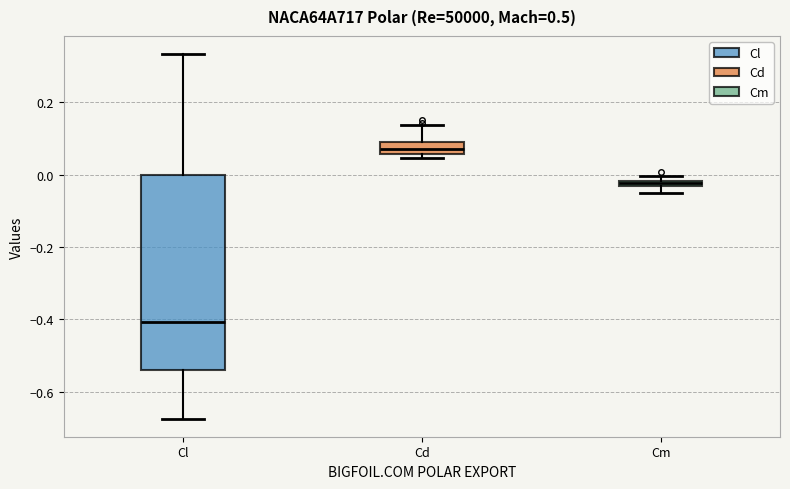

Which box's median line is the highest?

Cd